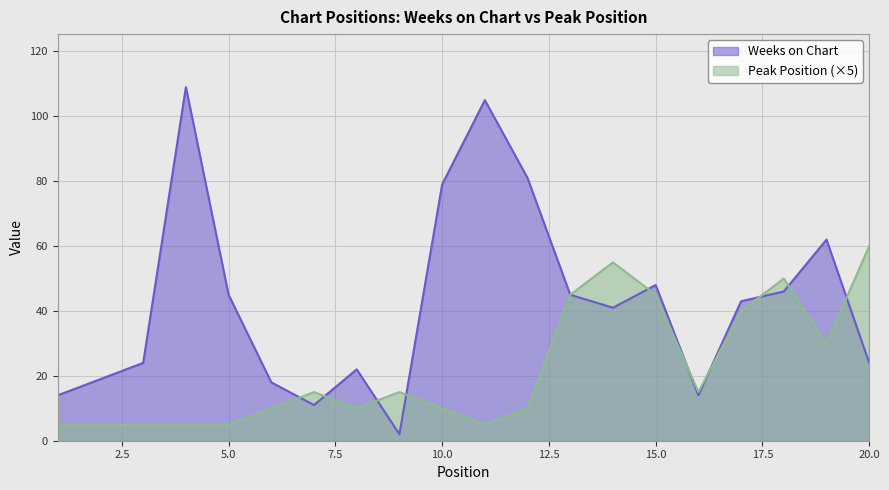

How many data points in Weeks on Chart are less than 43?

10